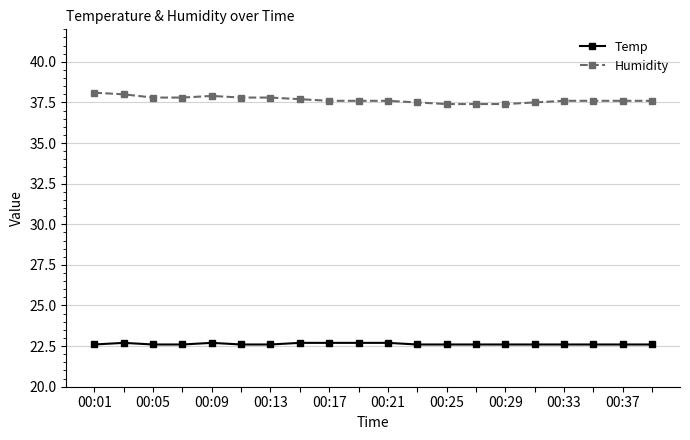

What is the highest value of the Humidity series?

38.1